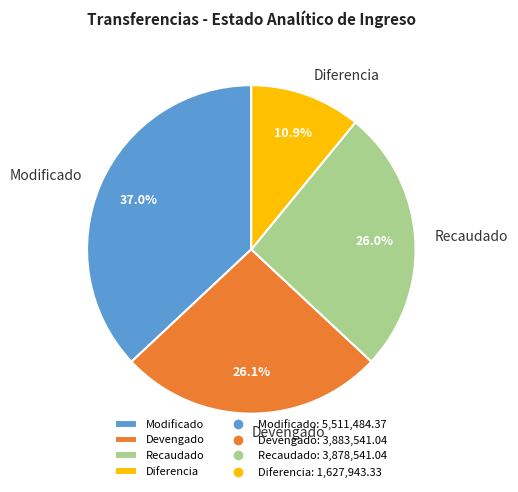

To the nearest percent, what is the difference between the Modificado and Diferencia slice percentages?

26%